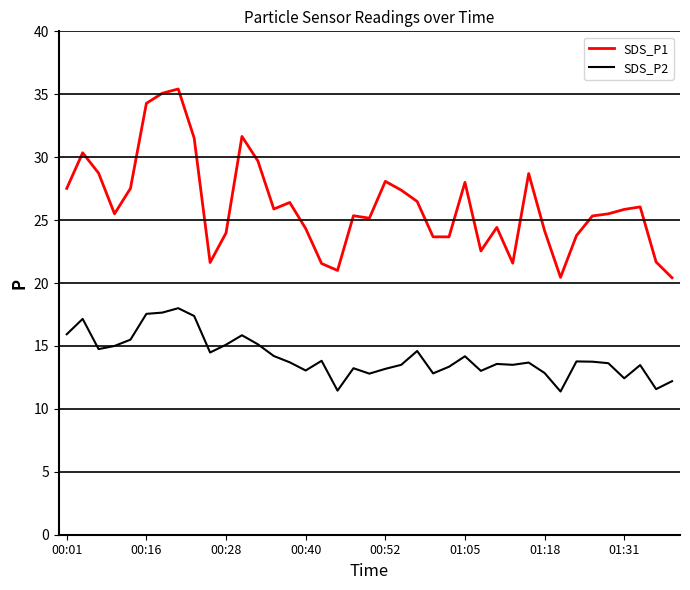

Which series has the largest range (max minus min)?

SDS_P1